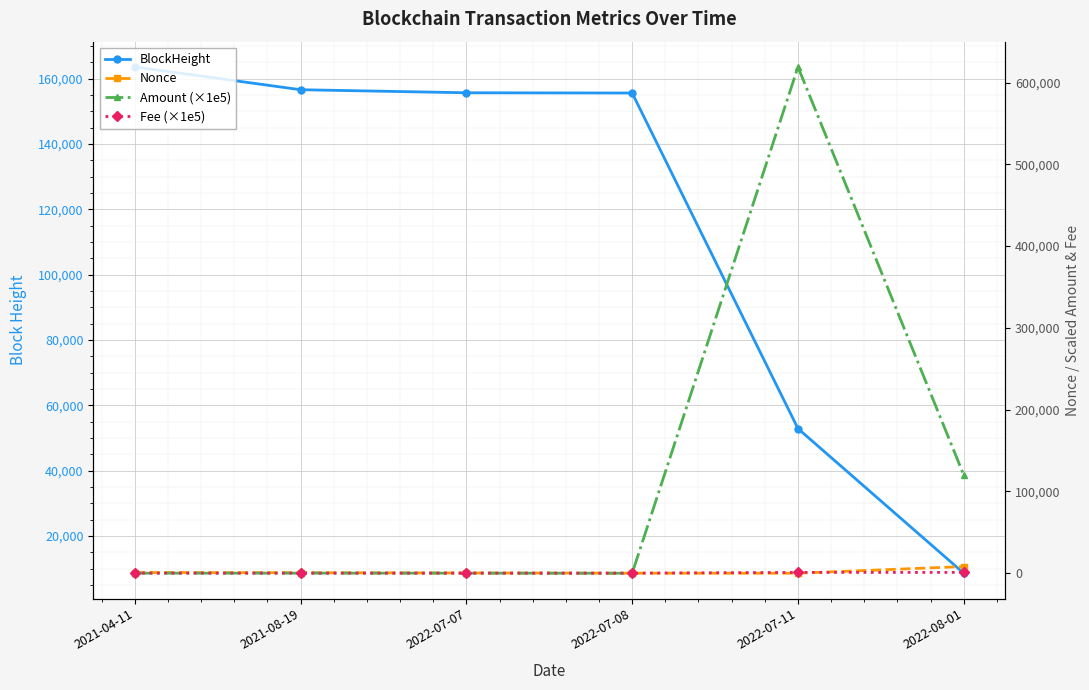

Is it true that Fee (×1e5) equals 108.7 at 2022-07-07?

True